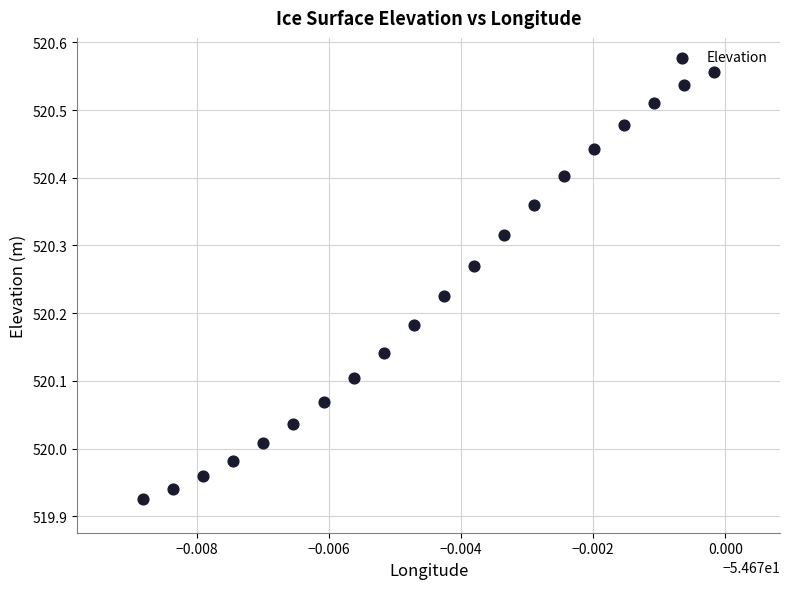

How many data points are displayed?

20